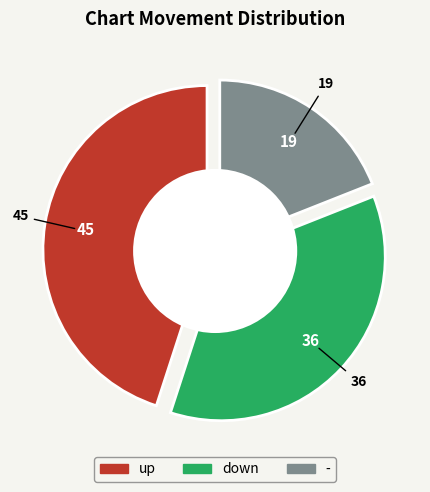

To the nearest percent, what portion does down represent?

36%